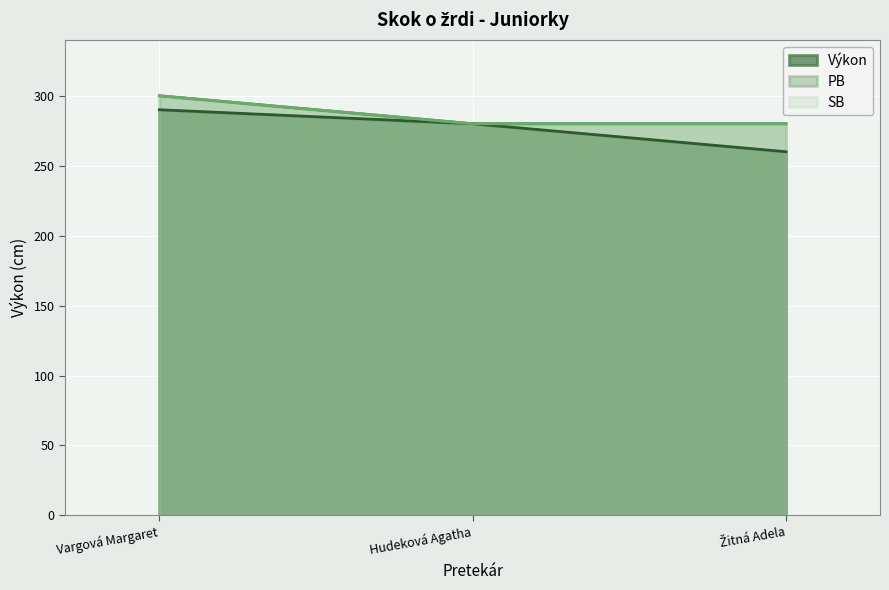

Which series has the largest total across all categories?

PB